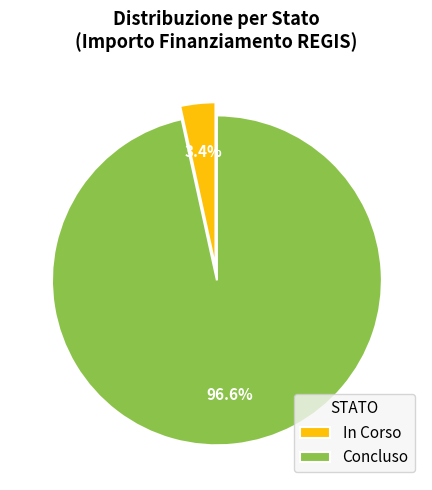

Rank the categories by value from highest to lowest.

Concluso, In Corso